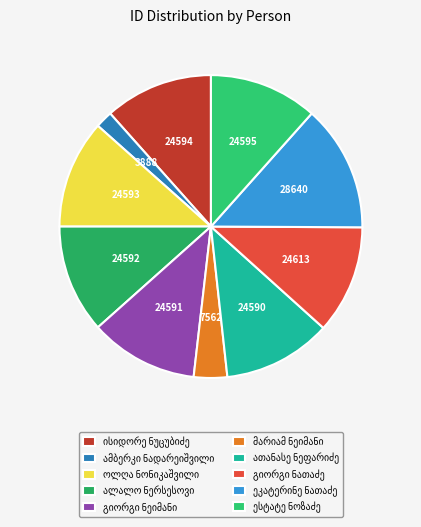

Count the number of slices in the pie.

10